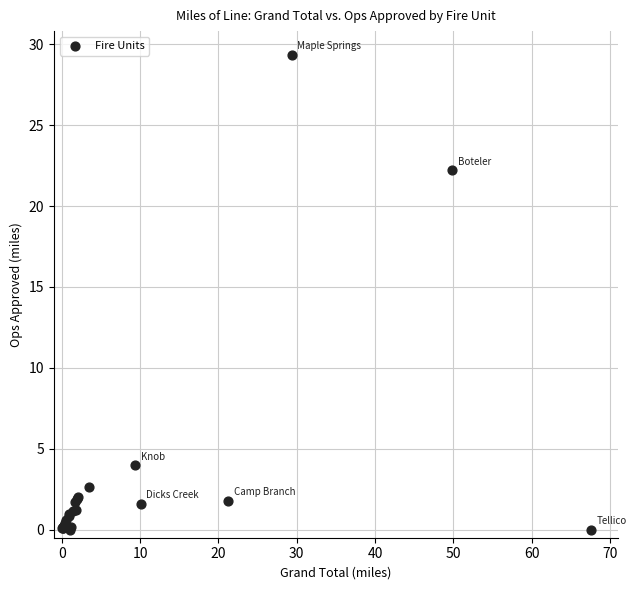

What Y value in the scatter plot is closest to 14?

22.2